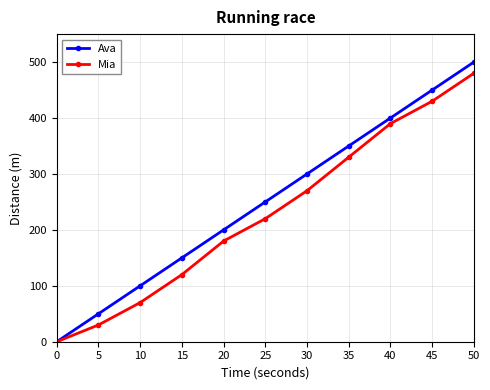

What is the value of the Ava point at the 6th from the left?

250